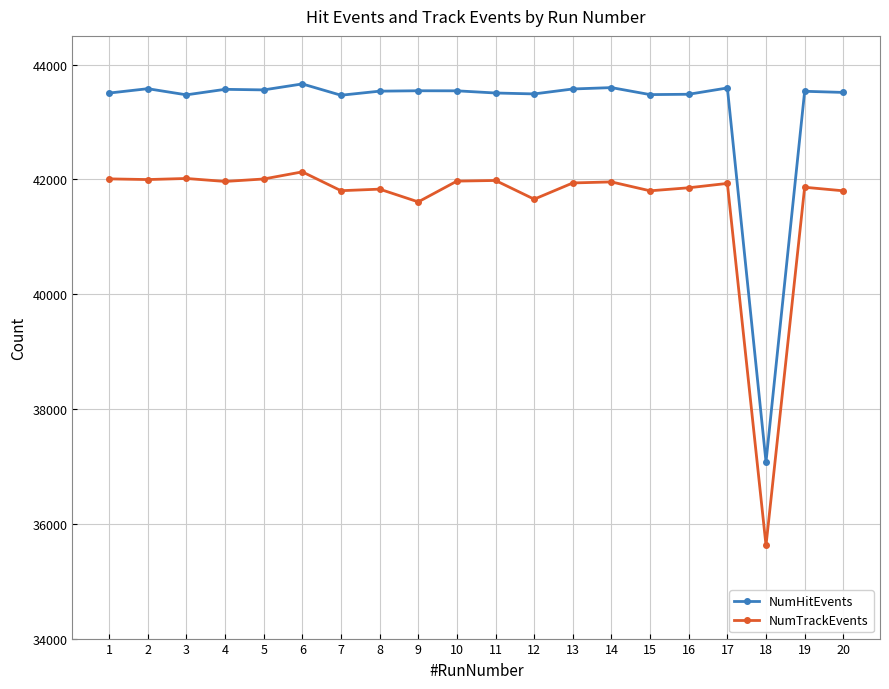

What is the value of the NumHitEvents point at the 2nd from the left?

43580